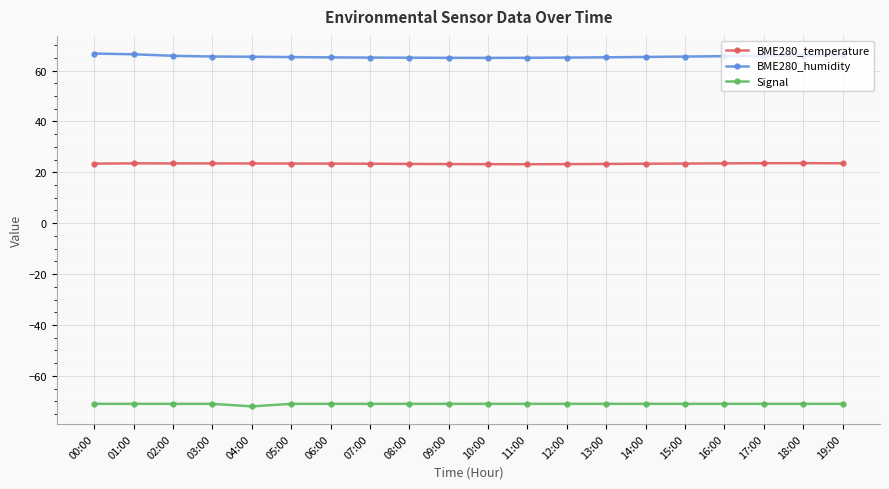

Is the value of BME280_humidity at 18:00 greater than the value of BME280_temperature at 19:00?

Yes